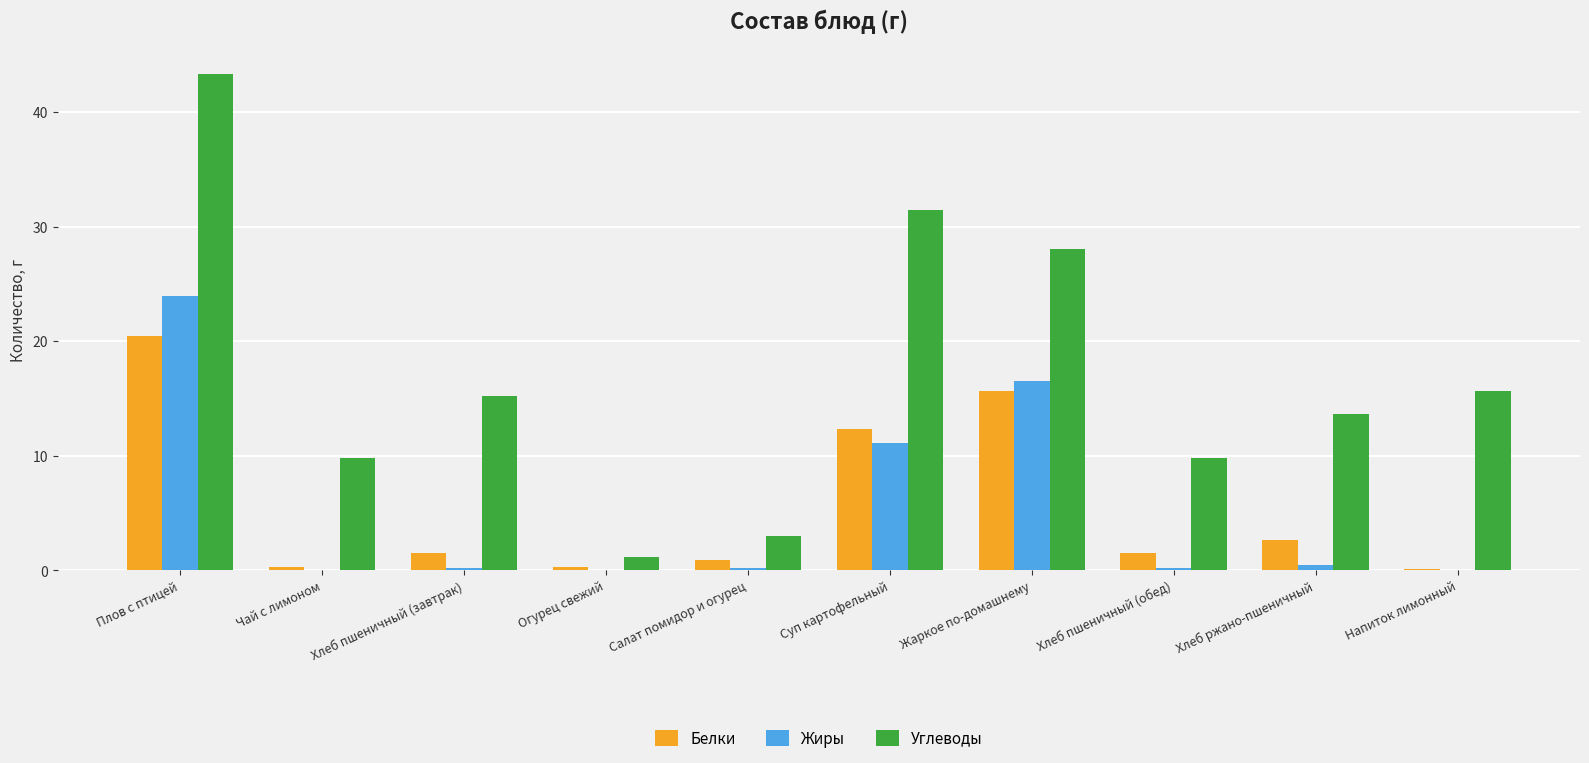

At which label does Белки reach its peak?

Плов с птицей